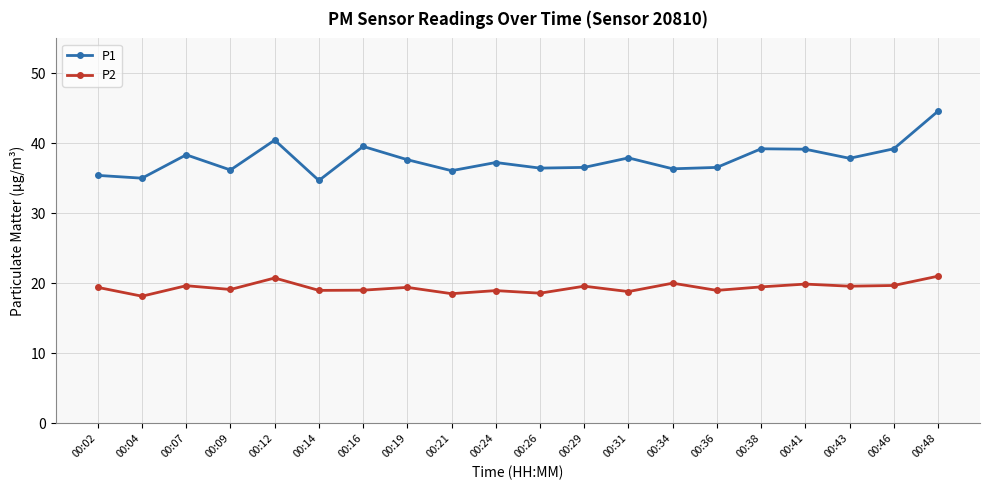

Where does the P1 series first go above 37?

00:07